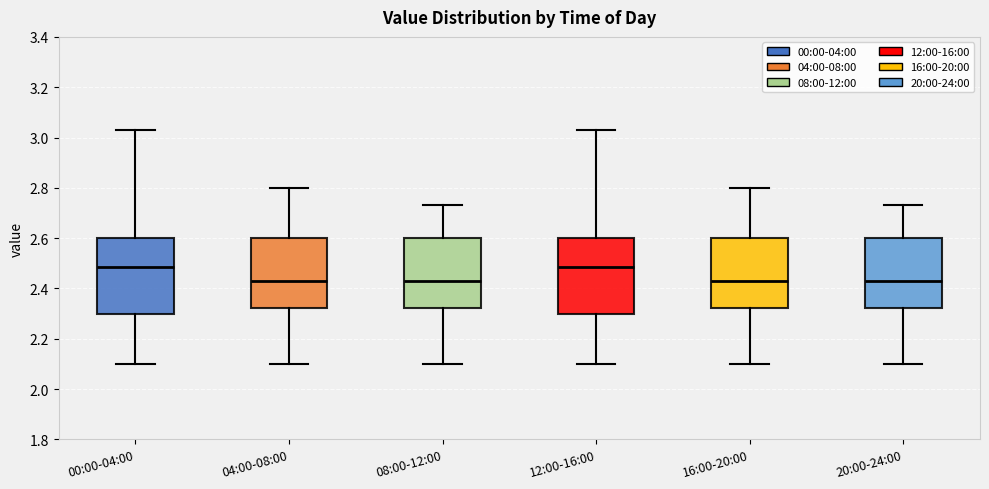

Reading left to right, transcribe this box plot: for each box, give where its median line is, the range the box spans, and where its two whiskers end, as read against the y-axis. The values are not printed on the chart, so give them approximately, as read against the axis.

00:00-04:00: median 2.48, box 2.30 to 2.60, whiskers 2.10 to 3.04
04:00-08:00: median 2.44, box 2.32 to 2.60, whiskers 2.10 to 2.80
08:00-12:00: median 2.44, box 2.32 to 2.60, whiskers 2.10 to 2.74
12:00-16:00: median 2.48, box 2.30 to 2.60, whiskers 2.10 to 3.04
16:00-20:00: median 2.44, box 2.32 to 2.60, whiskers 2.10 to 2.80
20:00-24:00: median 2.44, box 2.32 to 2.60, whiskers 2.10 to 2.74